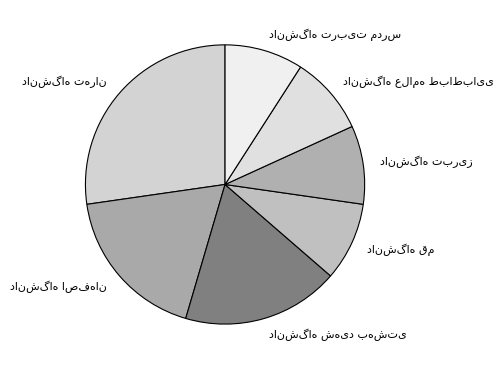

Does any single category account for the majority?

No